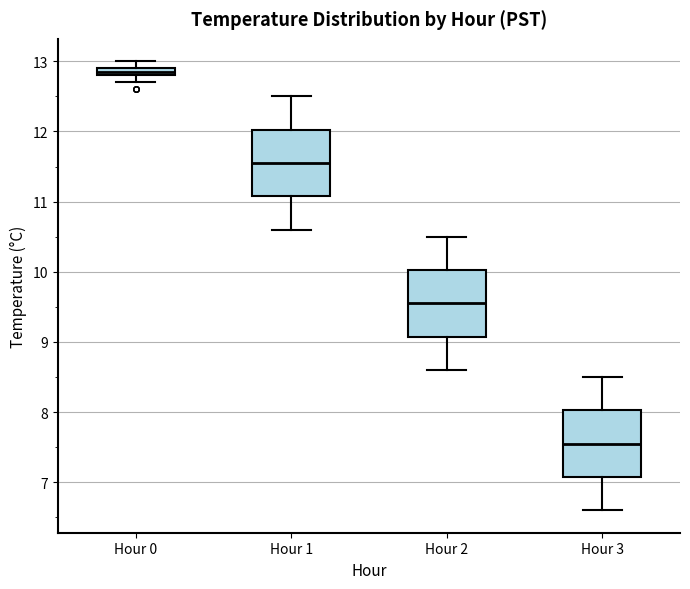

Where does the lower whisker of the box for Hour 0 end on the y-axis? The values are not printed on the chart, so give them approximately, as read against the axis.

12.7